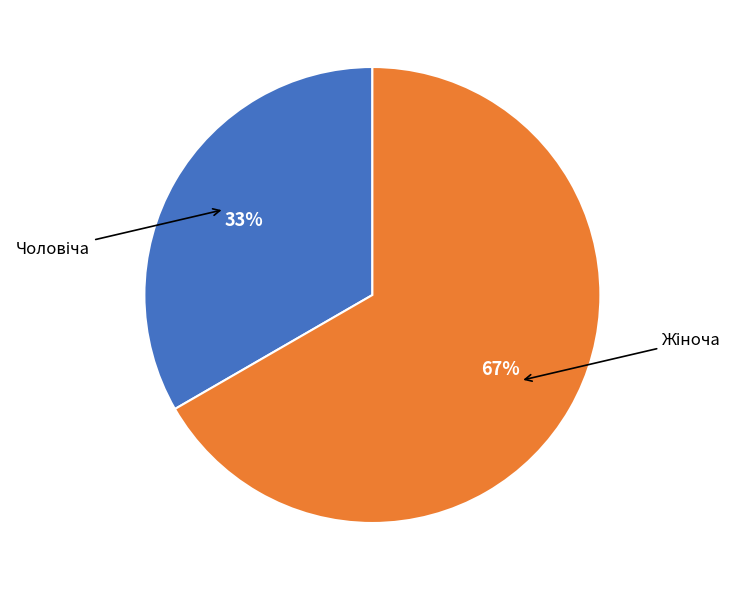

Is there a majority slice in this chart?

Yes